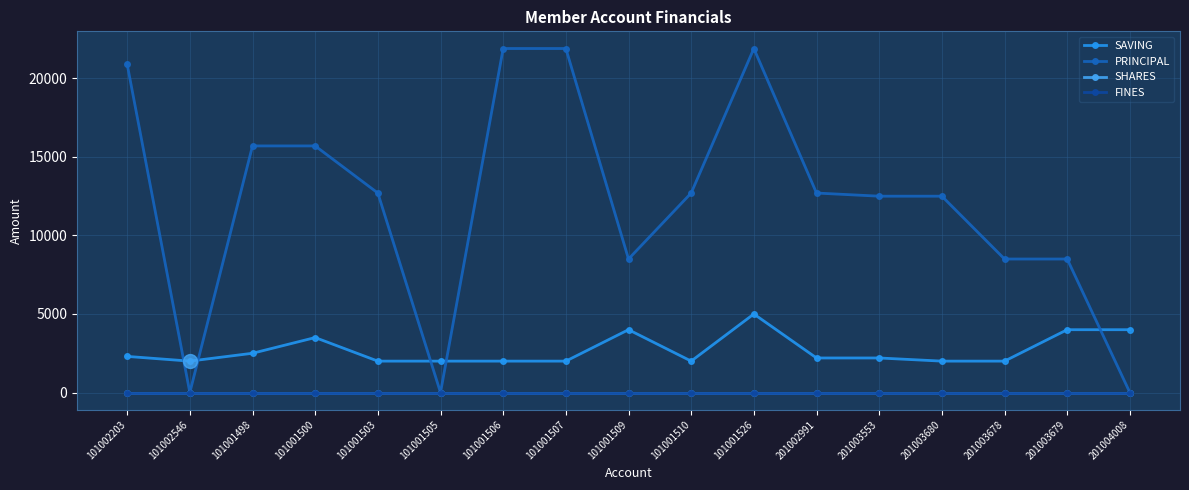

What is the sum of all PRINCIPAL values?

206600